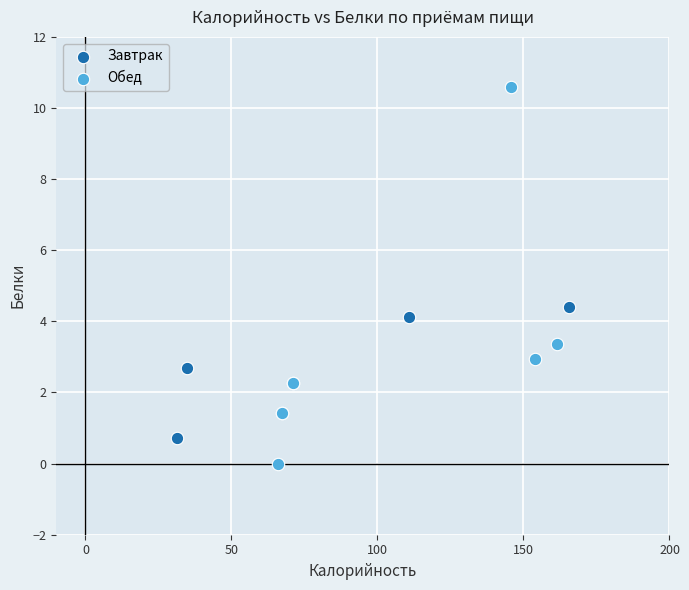

Which series has the widest spread of Y values?

Обед